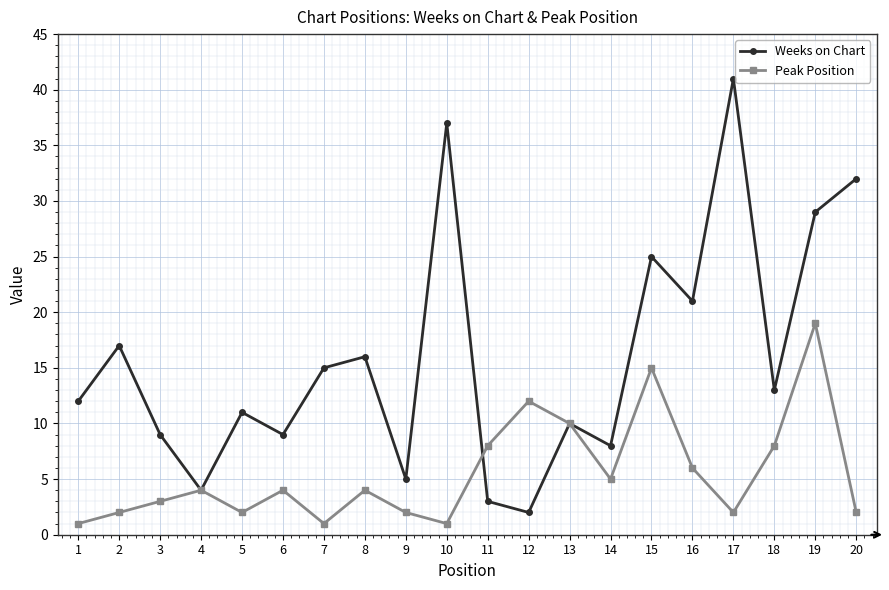

In Peak Position, how many points are higher than both neighbors (excluding endpoints)?

6